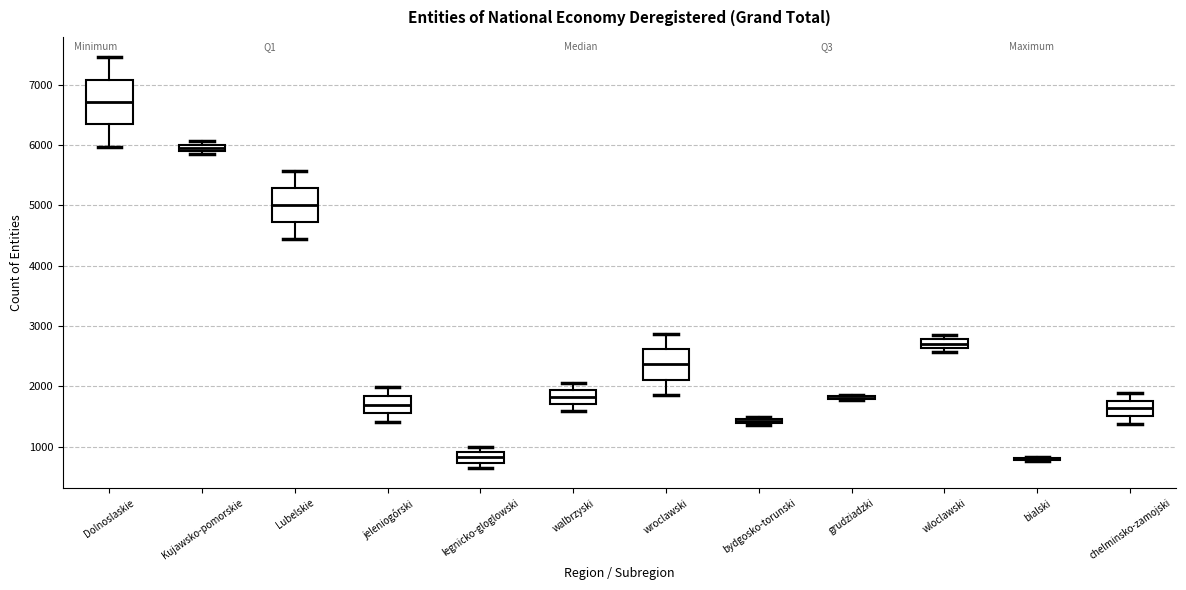

Which box is the tallest, from its lower edge to its upper edge?

Dolnoslaskie